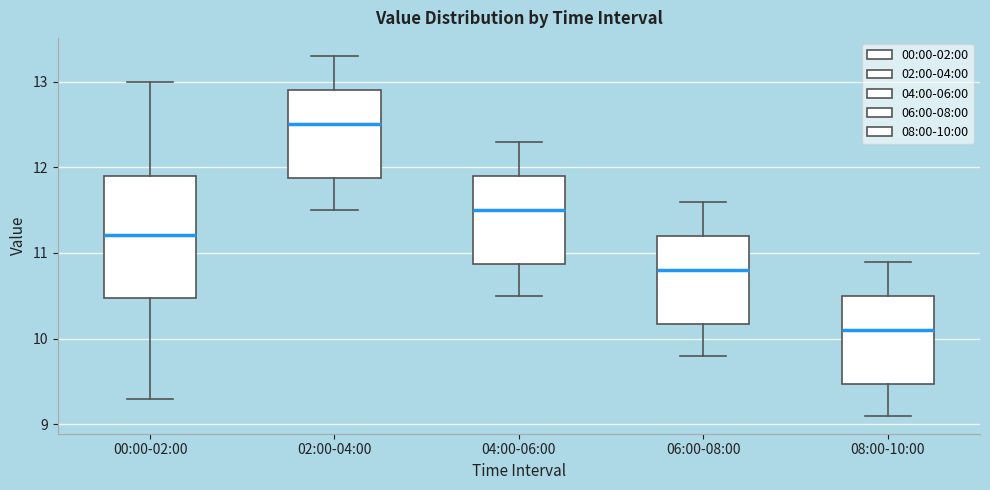

Reading left to right, transcribe this box plot: for each box, give where its median line is, the range the box spans, and where its two whiskers end, as read against the y-axis. The values are not printed on the chart, so give them approximately, as read against the axis.

00:00-02:00: median 11.2, box 10.5 to 11.9, whiskers 9.3 to 13.0
02:00-04:00: median 12.5, box 11.9 to 12.9, whiskers 11.5 to 13.3
04:00-06:00: median 11.5, box 10.9 to 11.9, whiskers 10.5 to 12.3
06:00-08:00: median 10.8, box 10.2 to 11.2, whiskers 9.8 to 11.6
08:00-10:00: median 10.1, box 9.5 to 10.5, whiskers 9.1 to 10.9